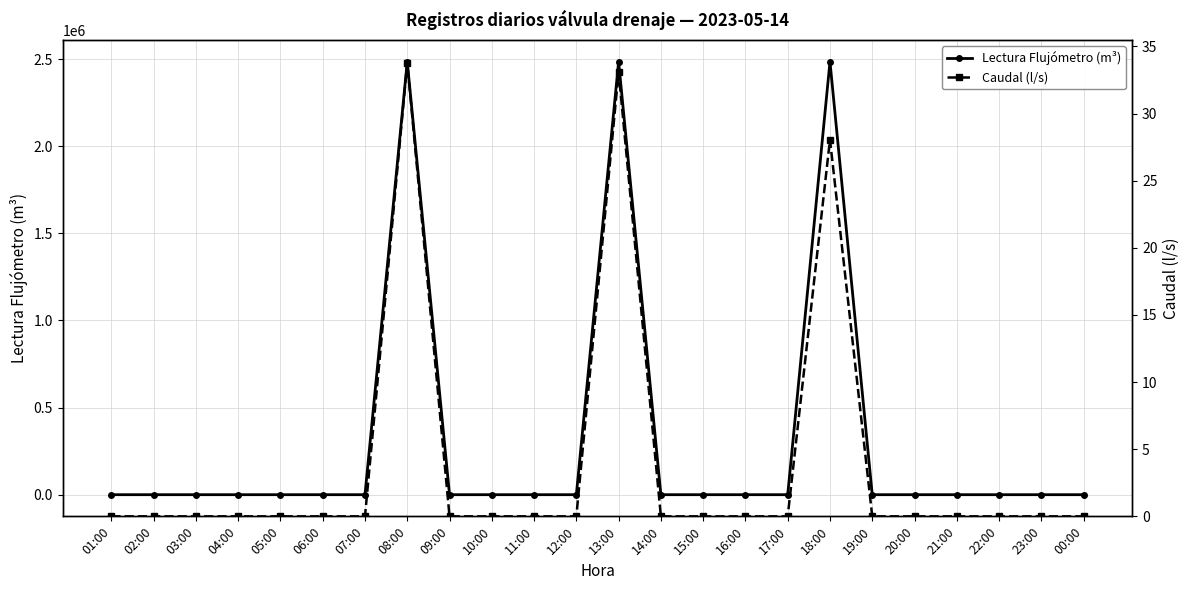

Reading left to right, transcribe all the data shown in this chart.

Lectura Flujómetro (m³): 01:00=0.0	02:00=0.0	03:00=0.0	04:00=0.0	05:00=0.0	06:00=0.0	07:00=0.0	08:00=2484767.0	09:00=0.0	10:00=0.0	11:00=0.0	12:00=0.0	13:00=2485363.0	14:00=0.0	15:00=0.0	16:00=0.0	17:00=0.0	18:00=2485868.0	19:00=0.0	20:00=0.0	21:00=0.0	22:00=0.0	23:00=0.0	00:00=0.0
Caudal (l/s): 01:00=0.0	02:00=0.0	03:00=0.0	04:00=0.0	05:00=0.0	06:00=0.0	07:00=0.0	08:00=33.8	09:00=0.0	10:00=0.0	11:00=0.0	12:00=0.0	13:00=33.1	14:00=0.0	15:00=0.0	16:00=0.0	17:00=0.0	18:00=28.1	19:00=0.0	20:00=0.0	21:00=0.0	22:00=0.0	23:00=0.0	00:00=0.0